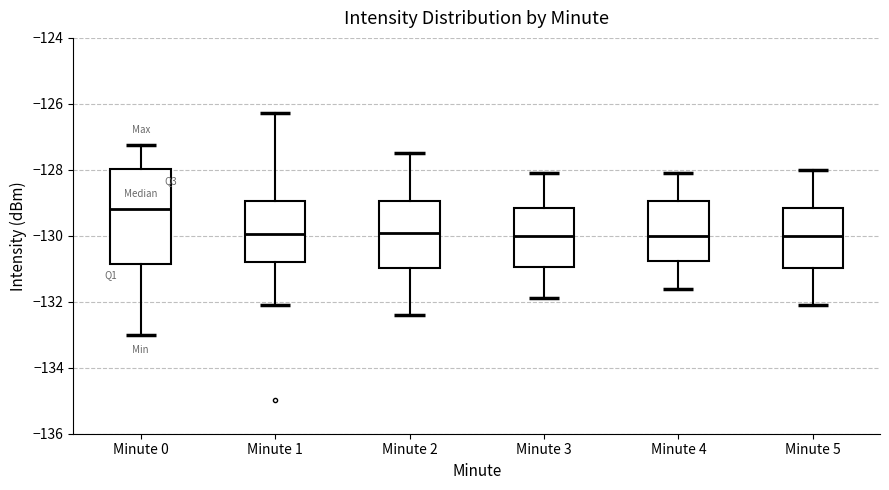

Comparing the boxes themselves (not the whiskers), which one is the tallest?

Minute 0